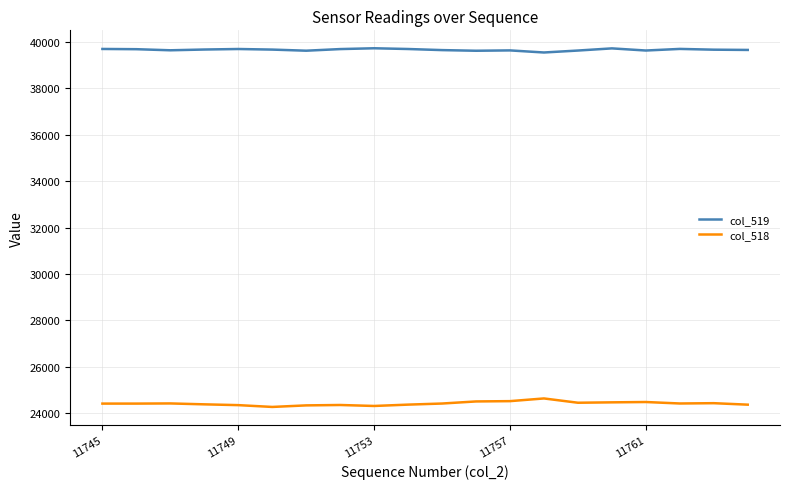

What is the minimum value shown in the chart?

24272